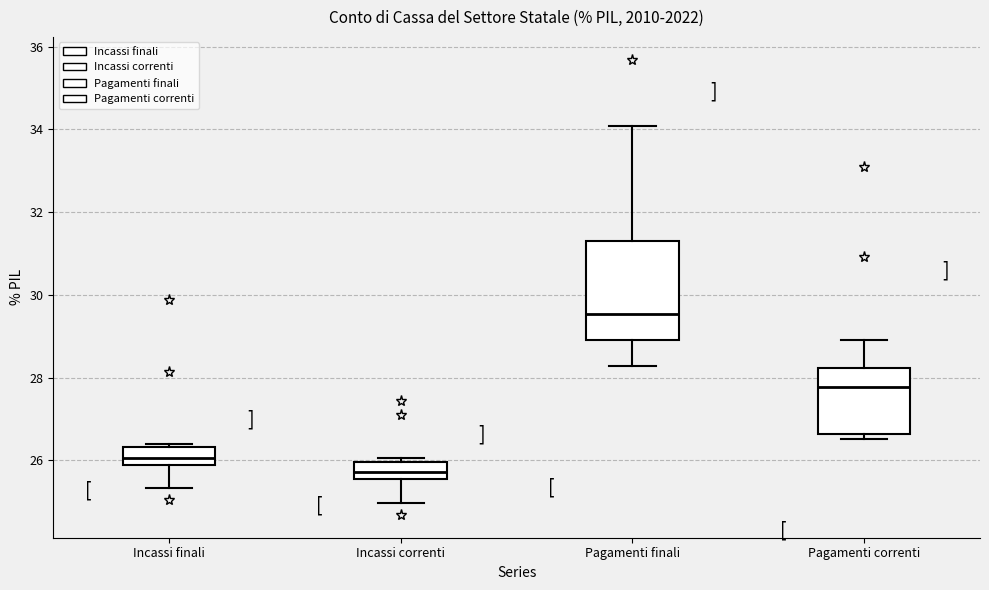

Reading left to right, read every box against the y-axis: the position of its median line, the range the box covers, and the ends of its whiskers. The values are not printed on the chart, so give them approximately, as read against the axis.

Incassi finali: median 26.0, box 25.8 to 26.4, whiskers 25.4 to 26.4 (just above the box's upper edge)
Incassi correnti: median 25.8, box 25.6 to 26.0, whiskers 25.0 to 26.0 (just above the box's upper edge)
Pagamenti finali: median 29.6, box 29.0 to 31.4, whiskers 28.2 to 34.0
Pagamenti correnti: median 27.8, box 26.6 to 28.2, whiskers 26.6 (just below the box's lower edge) to 29.0